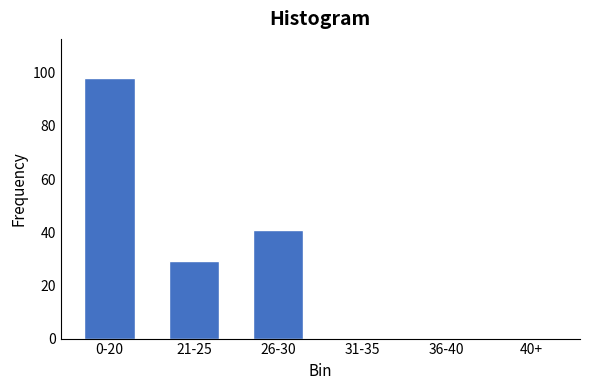

Reading right to left, what are all the values shown in this chart?

40+=0	36-40=0	31-35=0	26-30=41	21-25=29	0-20=98